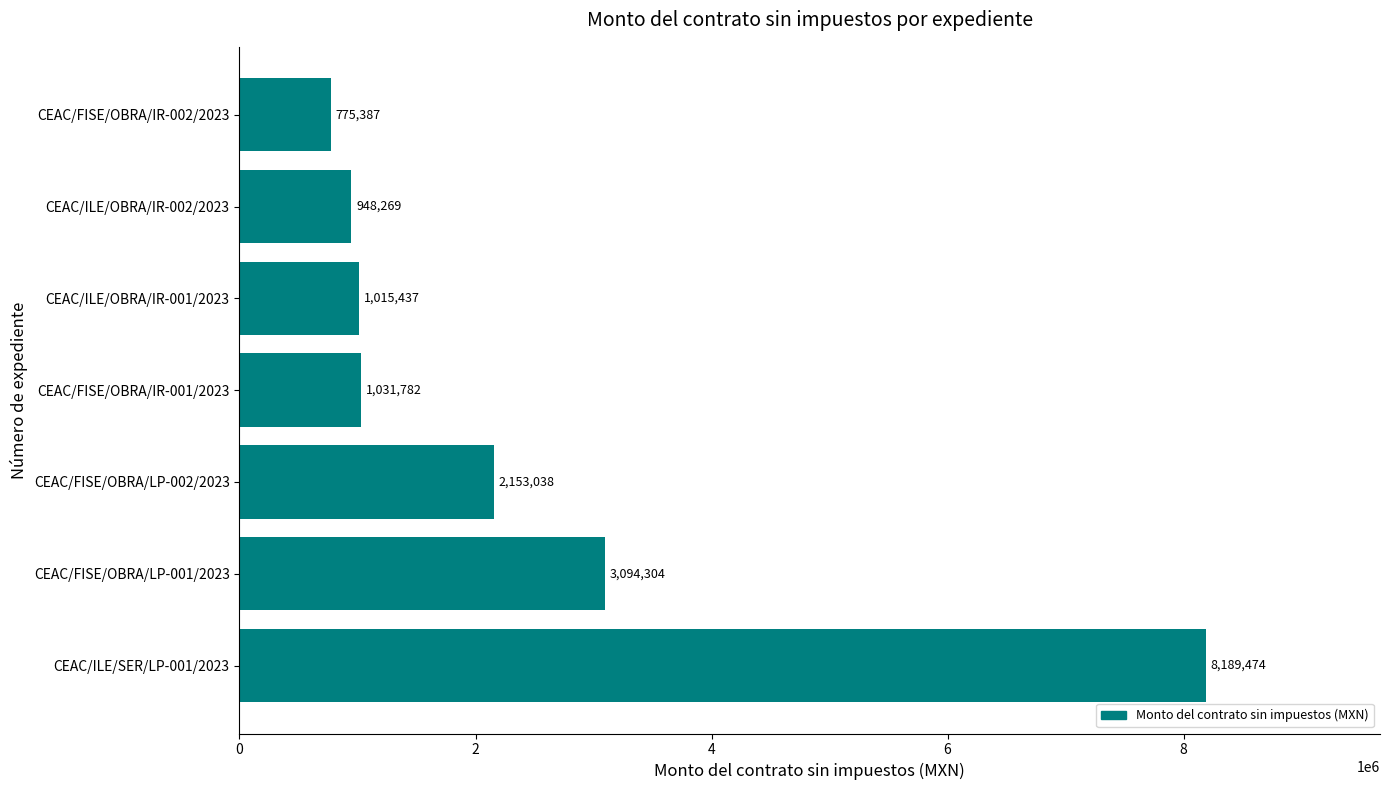

The chart shows a value of 1015436.8 at CEAC/ILE/OBRA/IR-001/2023. True or false?

True